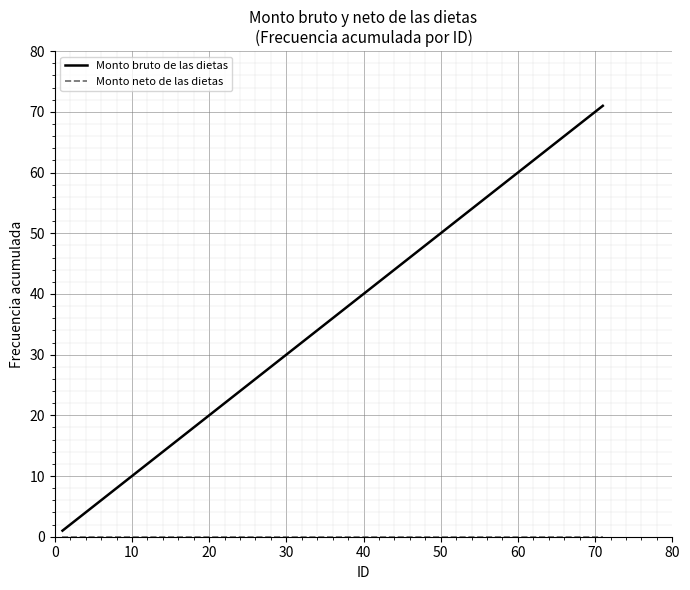

Which series has the largest total across all categories?

Monto bruto de las dietas